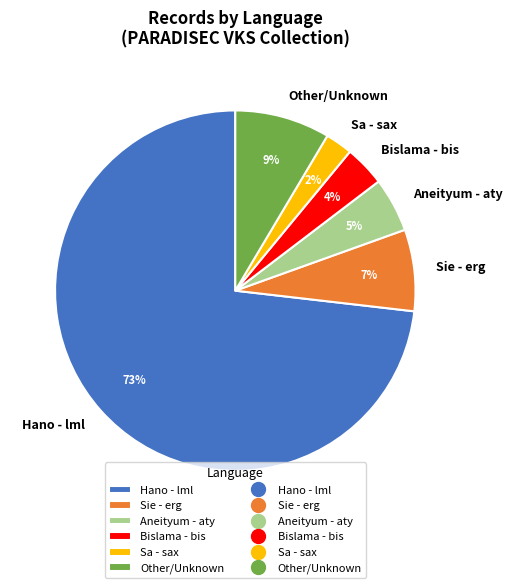

Does any single category account for the majority?

Yes